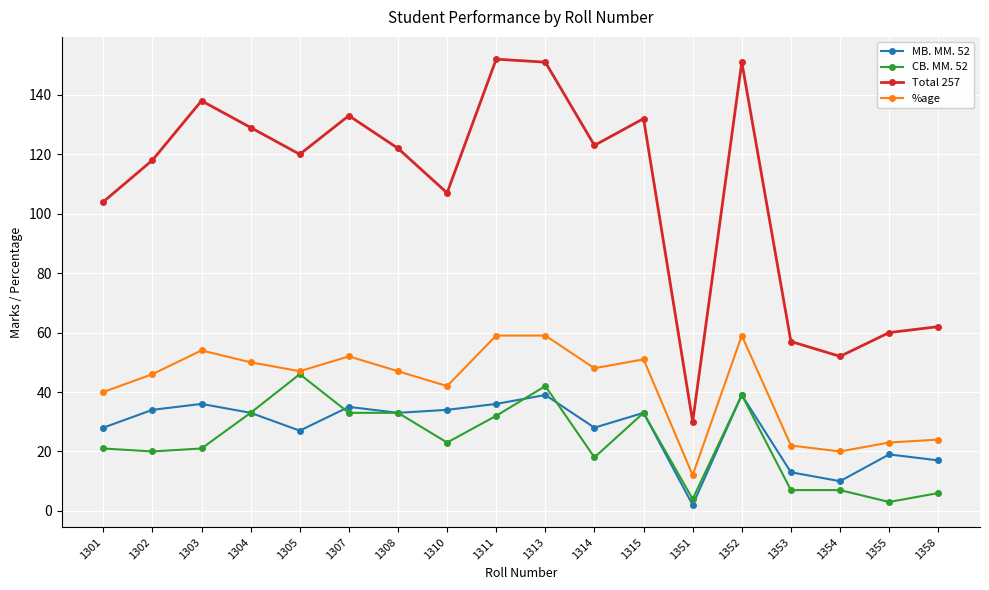

Which series has the largest total across all categories?

Total 257